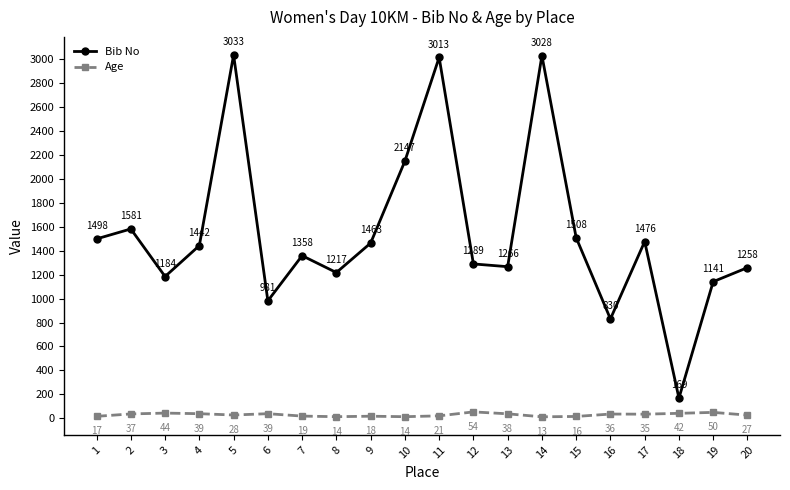

Which category has the highest value across all series?

5